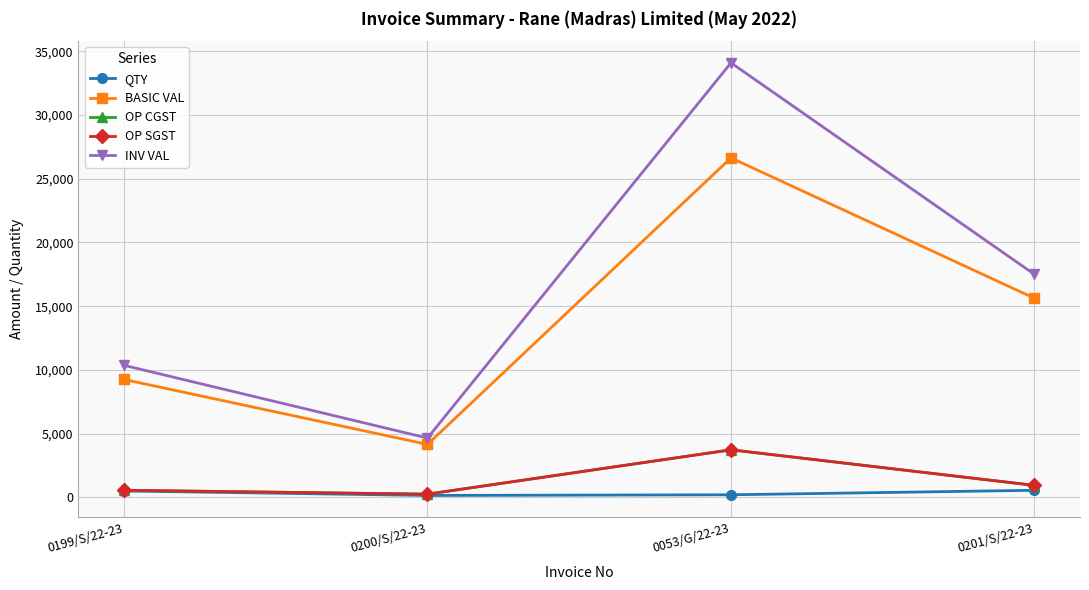

Does the chart have visible grid lines?

Yes